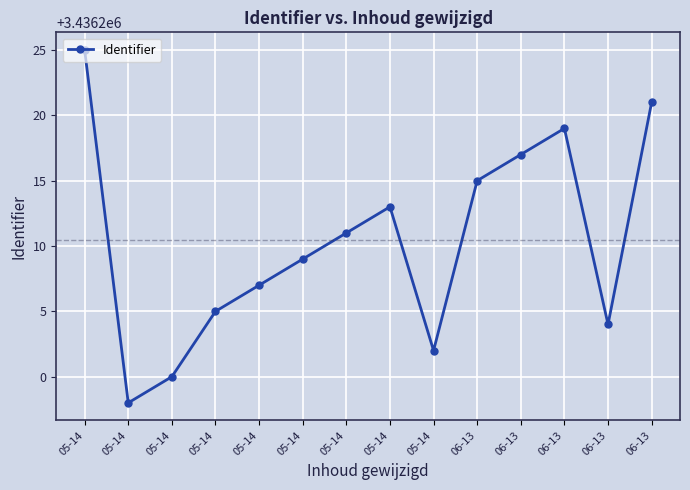

The chart shows a value of 3436221 at 06-13. True or false?

True